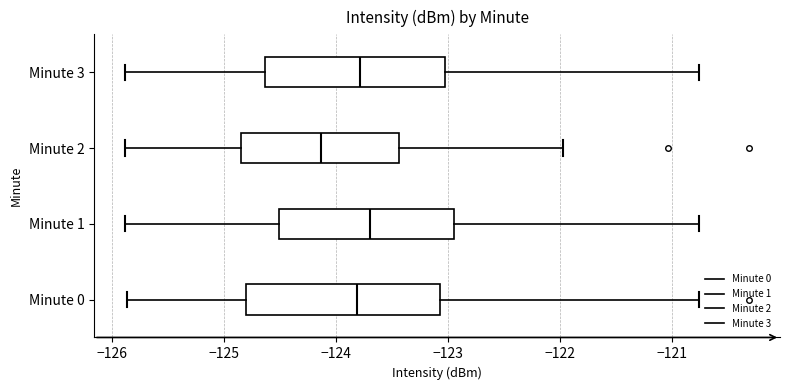

Where is the right edge of the box for Minute 1 on the x-axis? The values are not printed on the chart, so give them approximately, as read against the axis.

-122.9